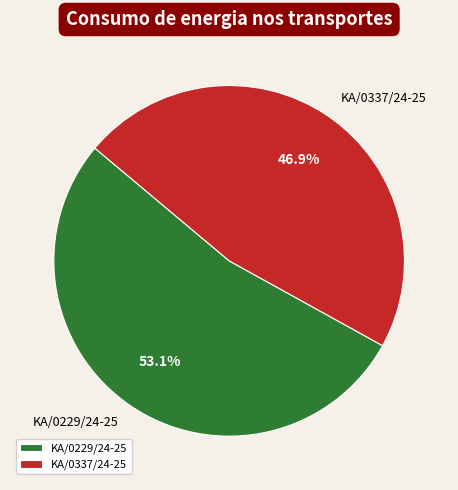

Does any single category account for the majority?

Yes